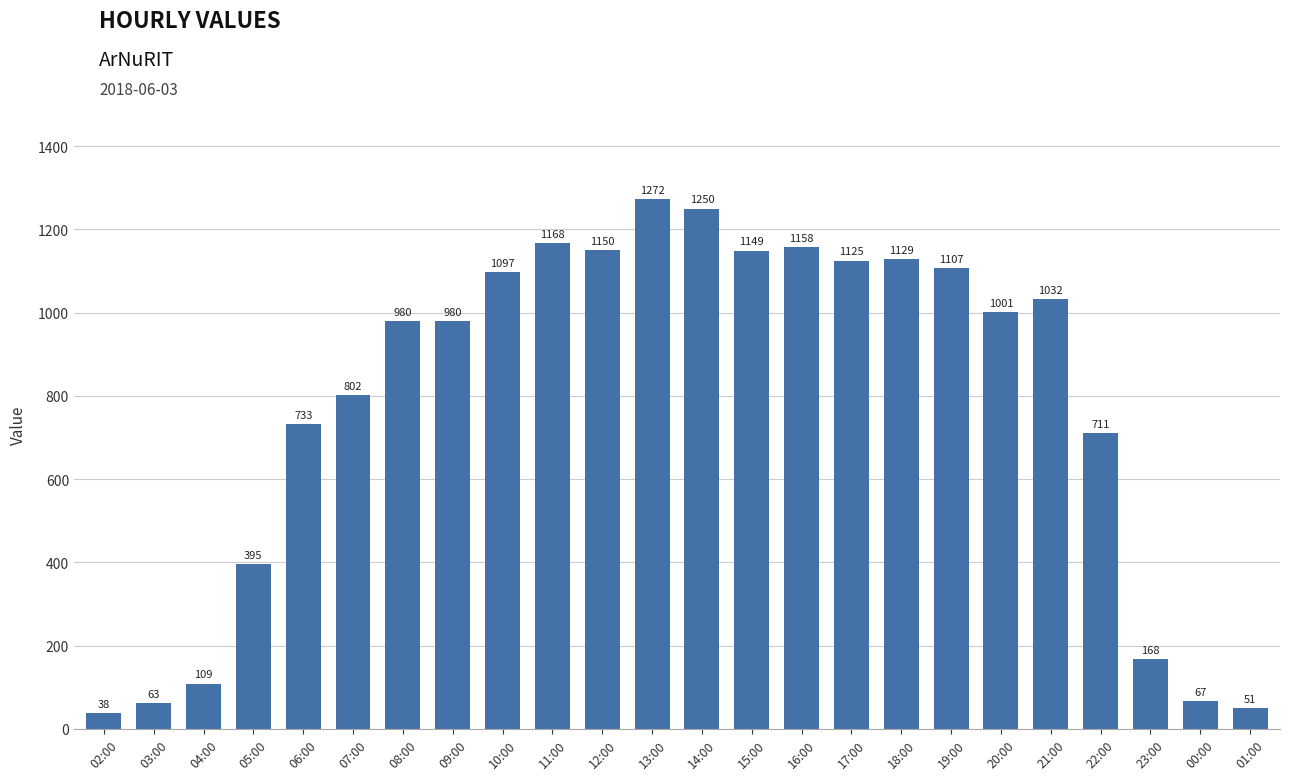

Which category has the highest value across all series?

13:00